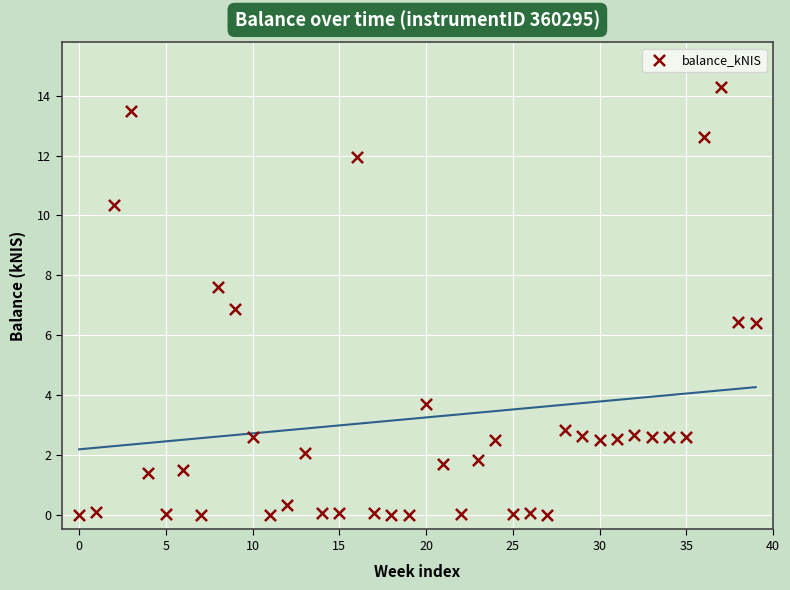

What is the range of Y values (max minus min)?

14.3